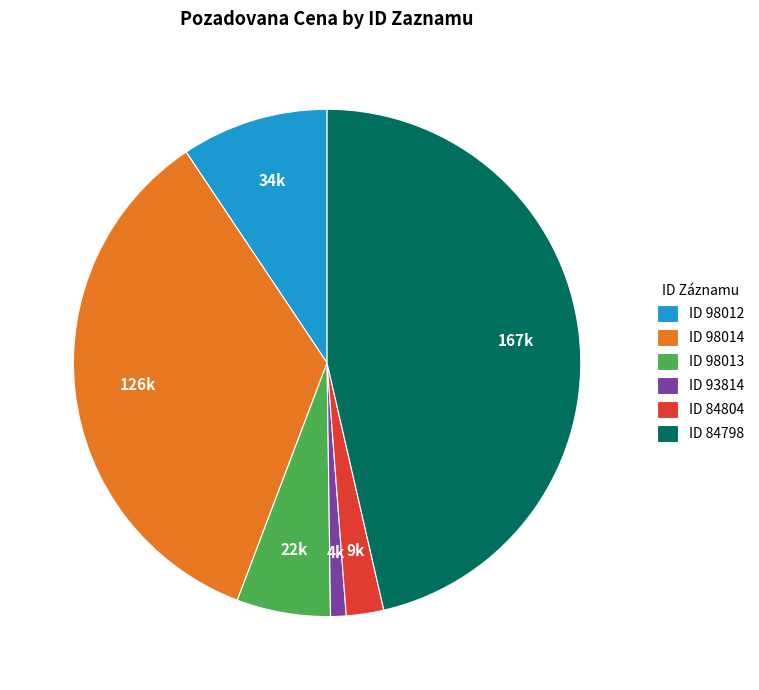

Rank the categories by value from lowest to highest.

ID 93814, ID 84804, ID 98013, ID 98012, ID 98014, ID 84798